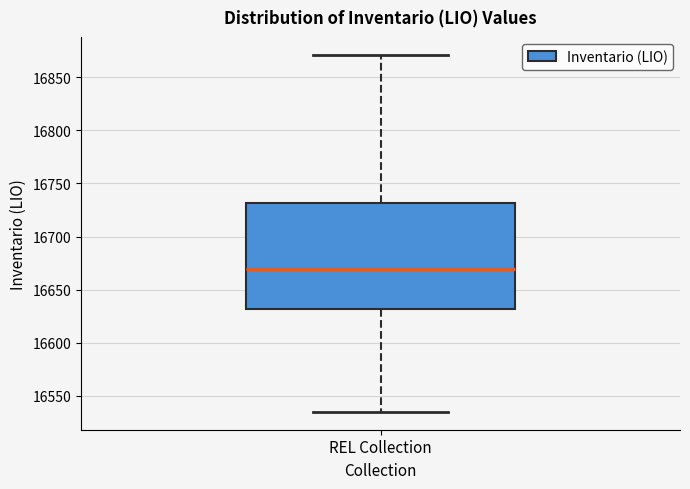

Read this box plot against the y-axis: the position of the median line, the range covered by the box, and the ends of both whiskers. The values are not printed on the chart, so give them approximately, as read against the axis.

median 16670, box 16630 to 16730, whiskers 16535 to 16870